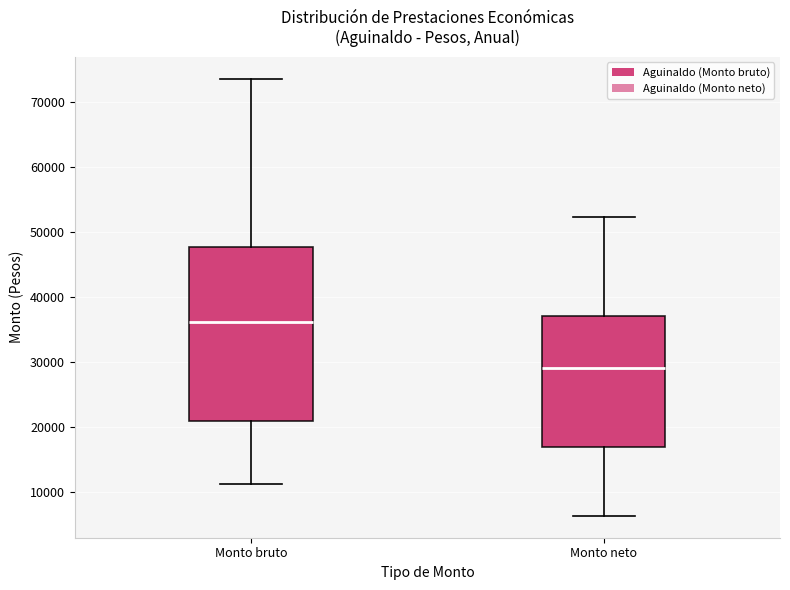

Reading left to right, transcribe this box plot: for each box, give where its median line is, the range the box spans, and where its two whiskers end, as read against the y-axis. The values are not printed on the chart, so give them approximately, as read against the axis.

Monto bruto: median 36000, box 21000 to 48000, whiskers 11000 to 74000
Monto neto: median 29000, box 17000 to 37000, whiskers 6000 to 52000